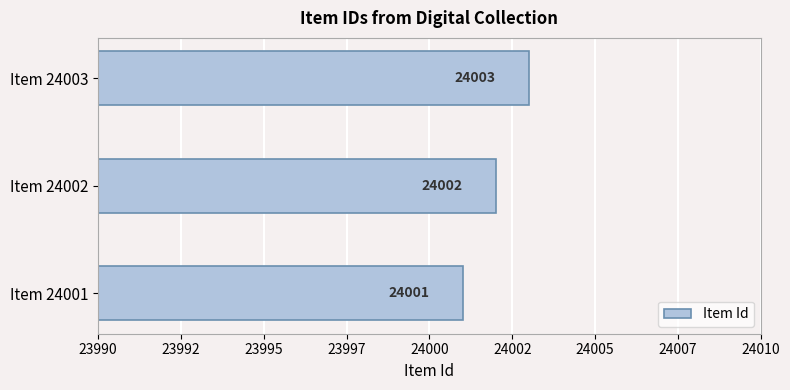

List the labels in order of value, smallest first.

Item 24001, Item 24002, Item 24003